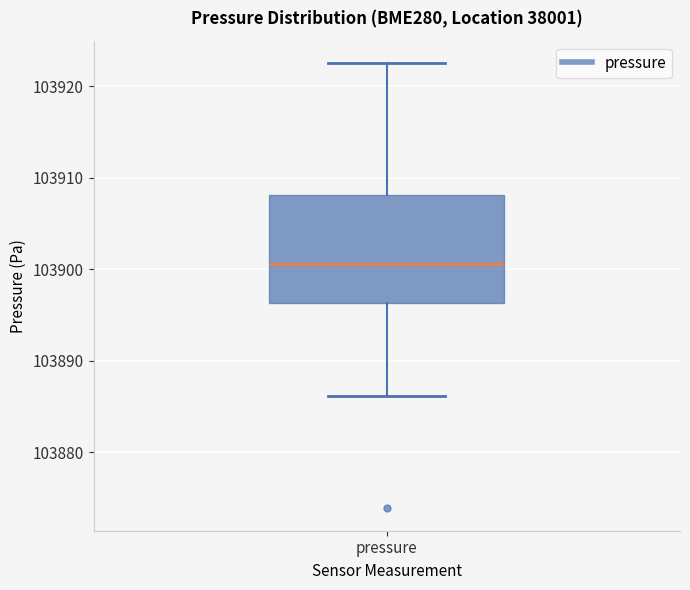

Transcribe this box plot: give where the median line is, the range the box spans, and where the two whiskers end, as read against the y-axis. The values are not printed on the chart, so give them approximately, as read against the axis.

median 103901, box 103896 to 103908, whiskers 103886 to 103923